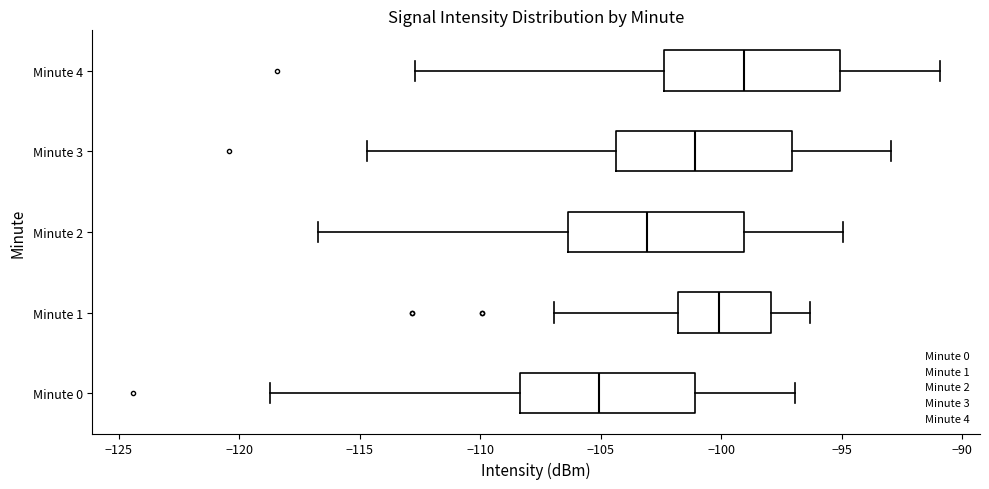

Reading bottom to top, transcribe this box plot: for each box, give where its median line is, the range the box spans, and where its two whiskers end, as read against the x-axis. The values are not printed on the chart, so give them approximately, as read against the axis.

Minute 0: median -105.0, box -108.5 to -101.0, whiskers -118.5 to -97.0
Minute 1: median -100.0, box -102.0 to -98.0, whiskers -107.0 to -96.5
Minute 2: median -103.0, box -106.5 to -99.0, whiskers -116.5 to -95.0
Minute 3: median -101.0, box -104.5 to -97.0, whiskers -114.5 to -93.0
Minute 4: median -99.0, box -102.5 to -95.0, whiskers -112.5 to -91.0